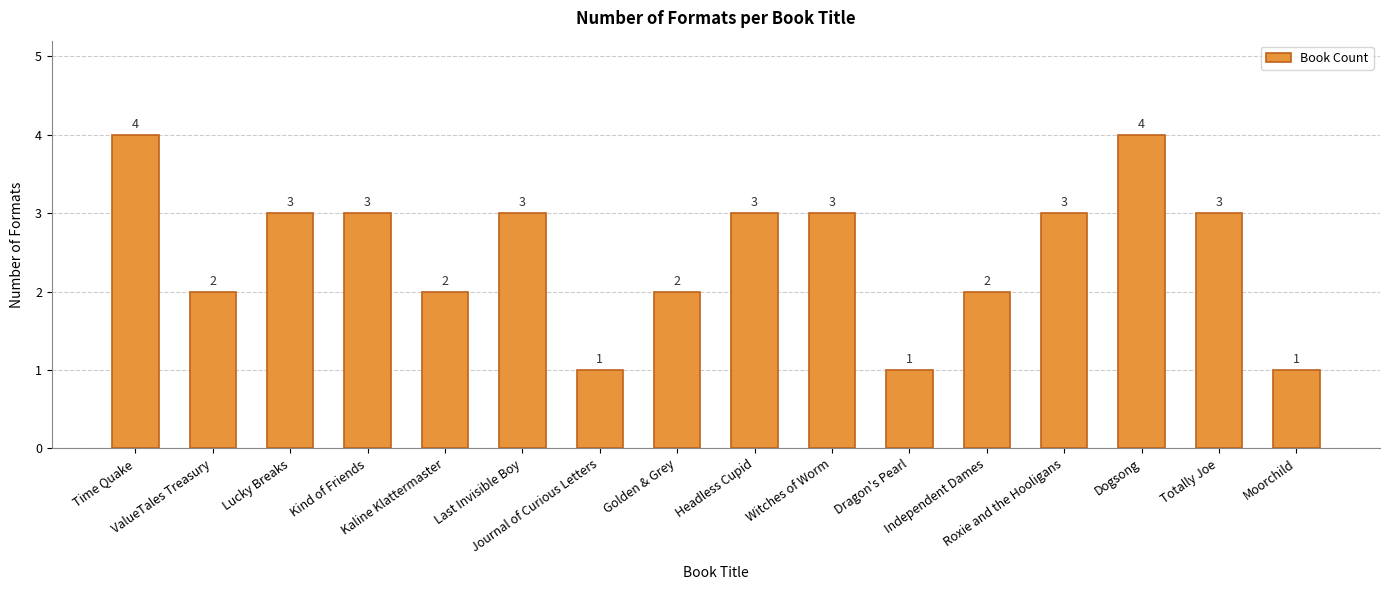

What is the maximum value shown in the chart?

4